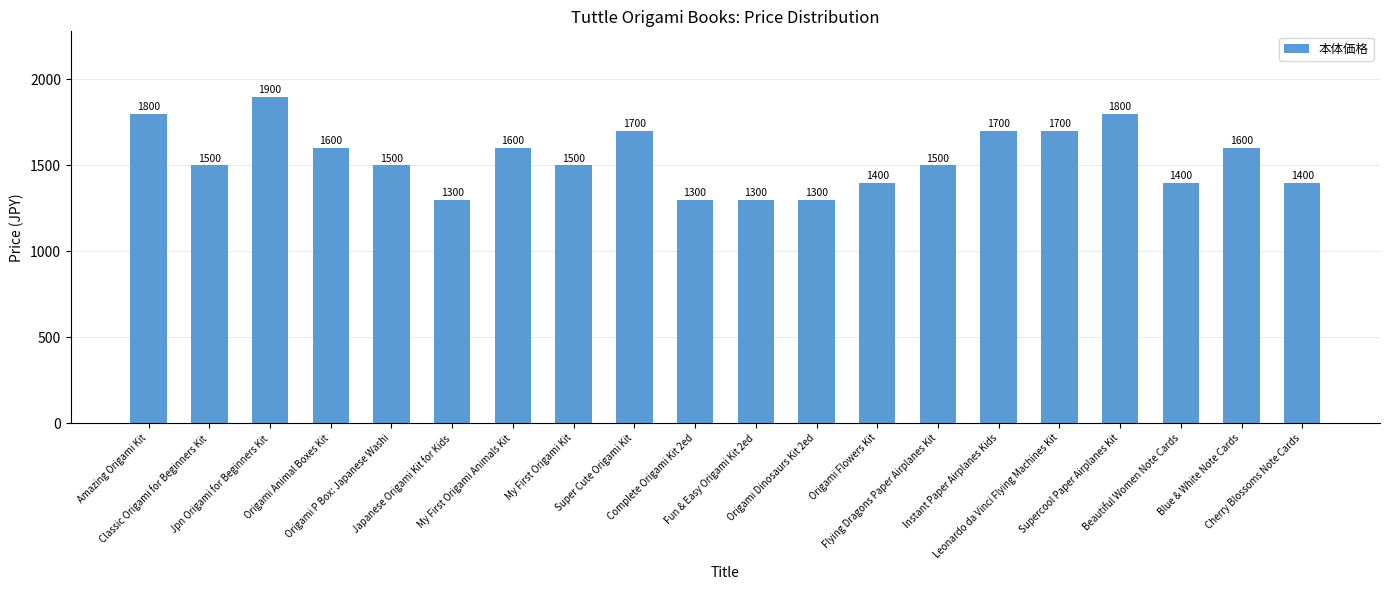

The value at Supercool Paper Airplanes Kit is 1800. True or false?

True